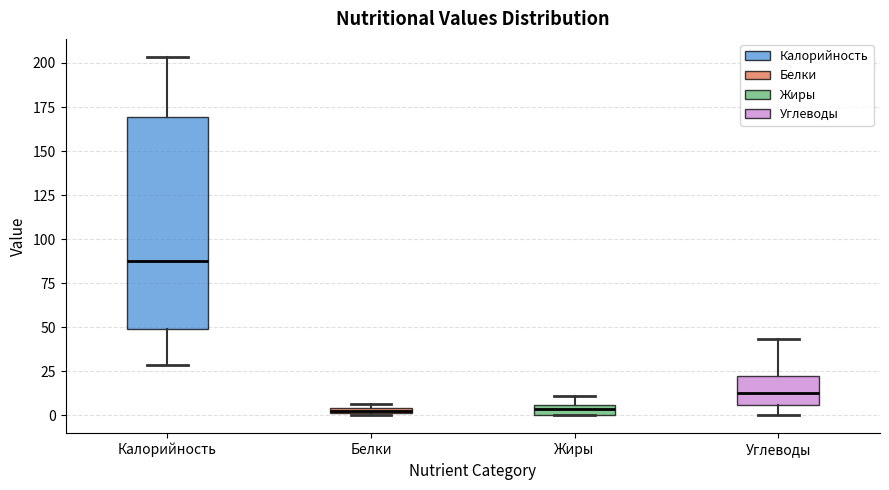

Where is the lower edge of the box for Белки on the y-axis? The values are not printed on the chart, so give them approximately, as read against the axis.

0